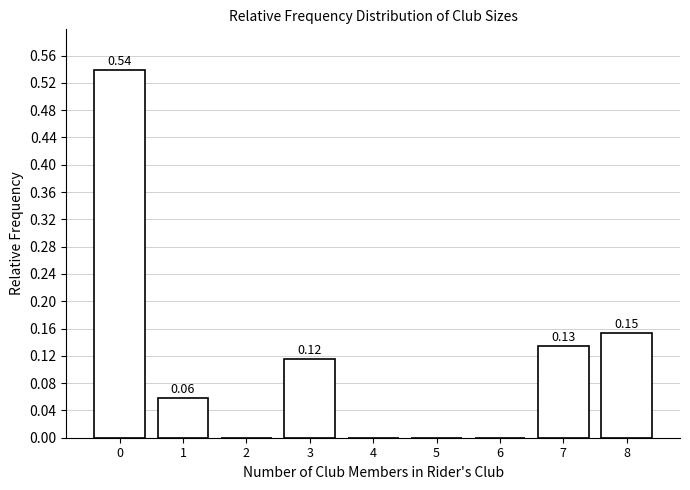

What is the sum of all values?

1.0